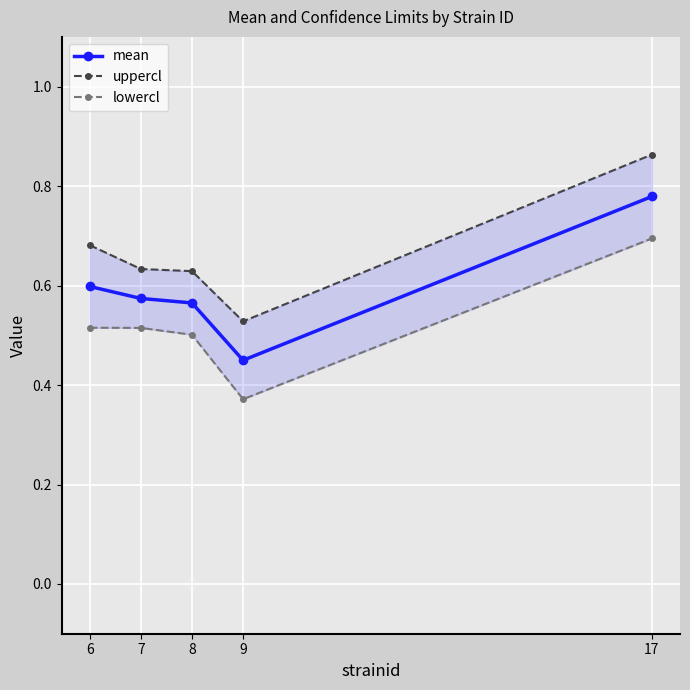

At which category is the sum across all series the highest?

17